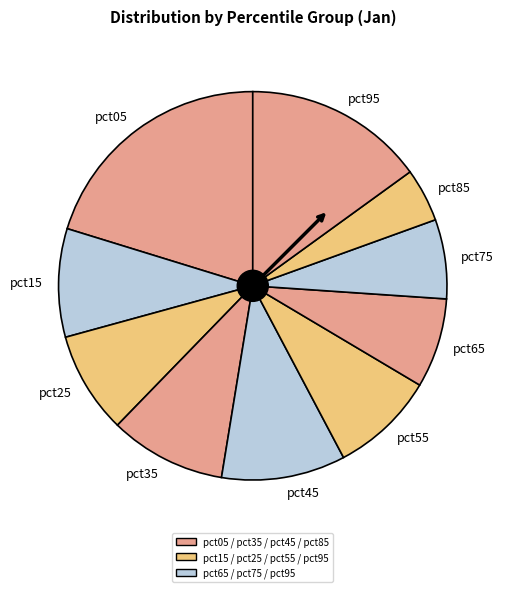

What is the smallest slice in the pie chart?

pct85